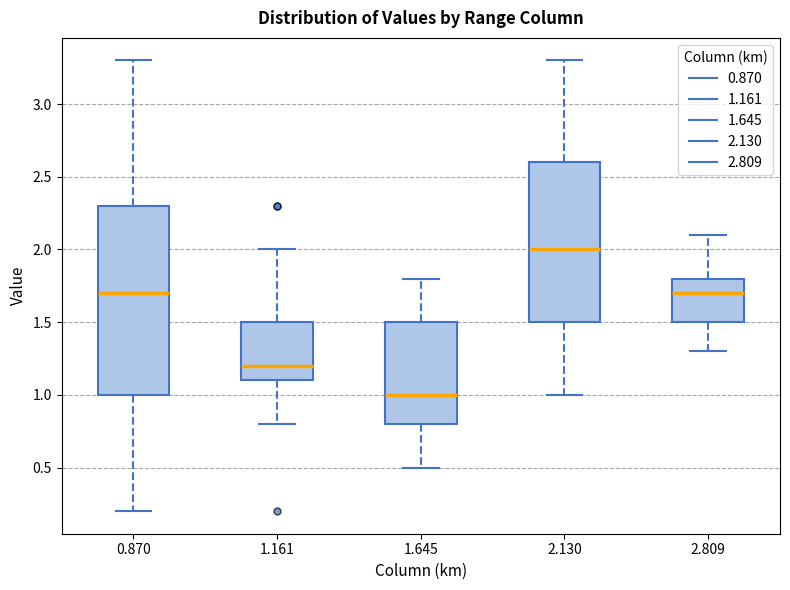

Reading left to right, read every box against the y-axis: the position of its median line, the range the box covers, and the ends of its whiskers. The values are not printed on the chart, so give them approximately, as read against the axis.

0.870: median 1.7, box 1.0 to 2.3, whiskers 0.2 to 3.3
1.161: median 1.2, box 1.1 to 1.5, whiskers 0.8 to 2.0
1.645: median 1.0, box 0.8 to 1.5, whiskers 0.5 to 1.8
2.130: median 2.0, box 1.5 to 2.6, whiskers 1.0 to 3.3
2.809: median 1.7, box 1.5 to 1.8, whiskers 1.3 to 2.1